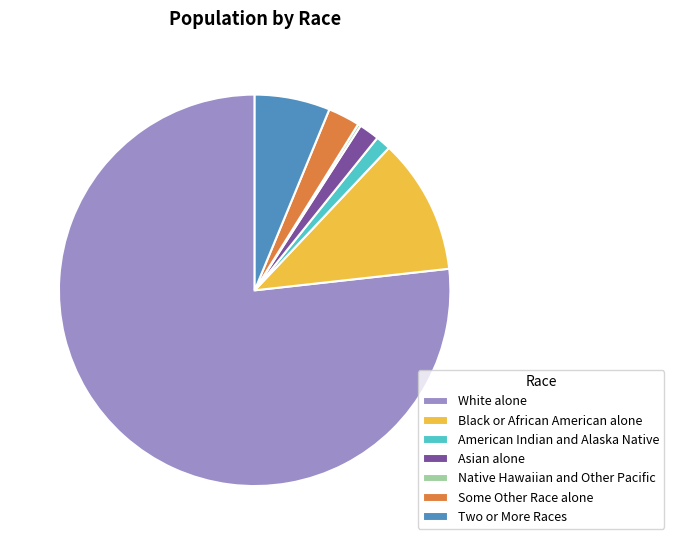

Is the sum of Black or African American alone and American Indian and Alaska Native greater than half?

No